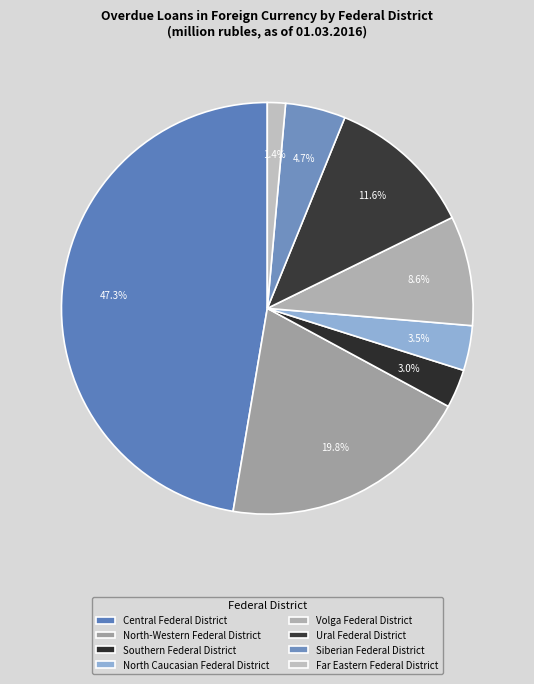

How many segments does this pie chart have?

8